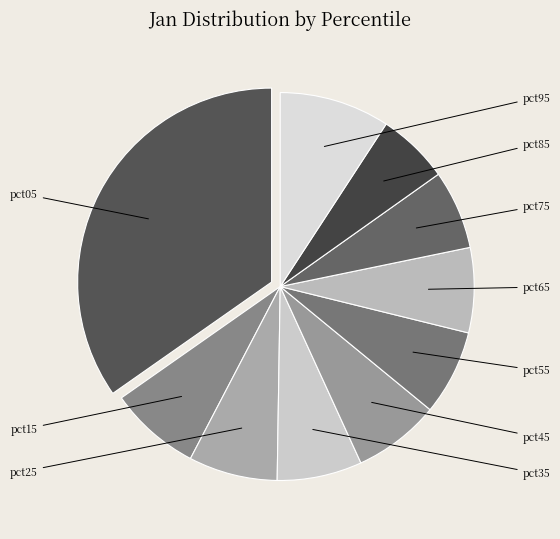

Rank the categories by value from lowest to highest.

pct85, pct75, pct35, pct65, pct55, pct45, pct25, pct15, pct95, pct05